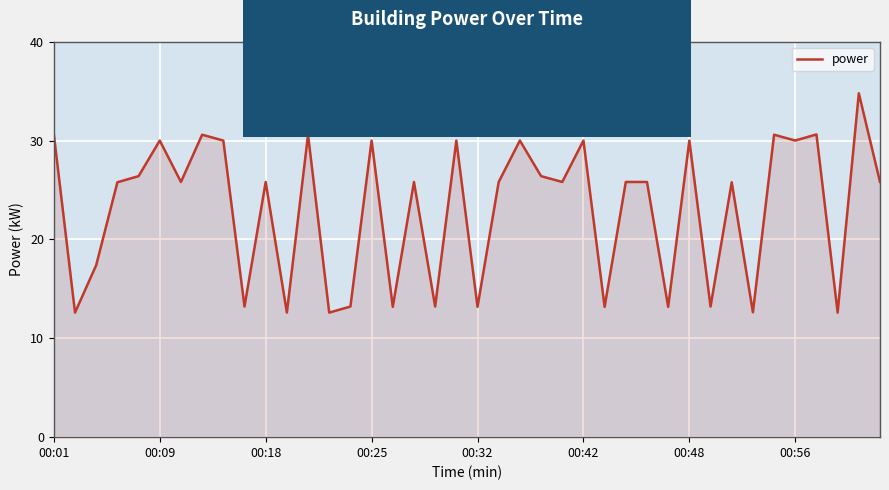

True or false: the data has more than 1 interior local peaks.

True